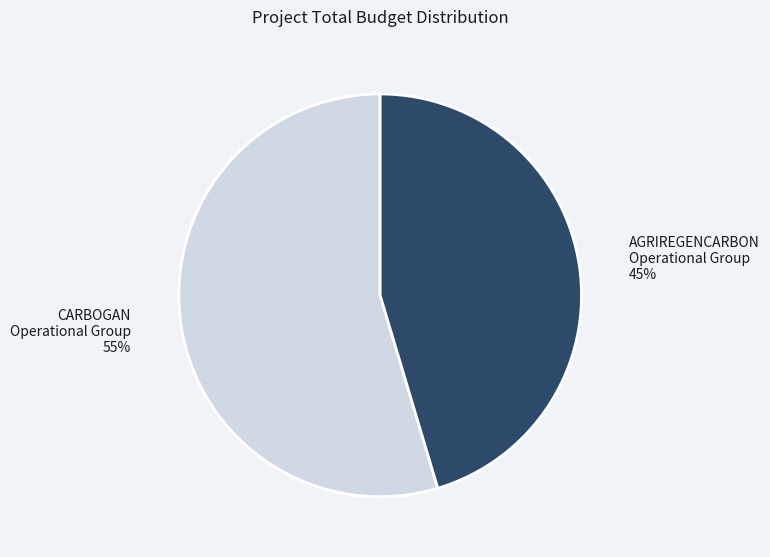

To the nearest percent, what percentage of the pie is AGRIREGENCARBON Operational Group?

45%